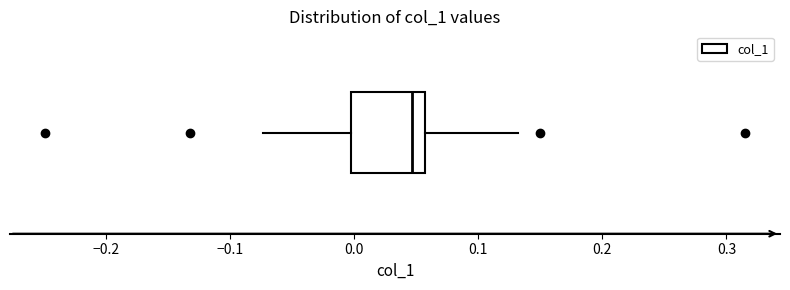

Read this box plot against the x-axis: the position of the median line, the range covered by the box, and the ends of both whiskers. The values are not printed on the chart, so give them approximately, as read against the axis.

median 0.05, box 0.00 to 0.06, whiskers -0.07 to 0.13